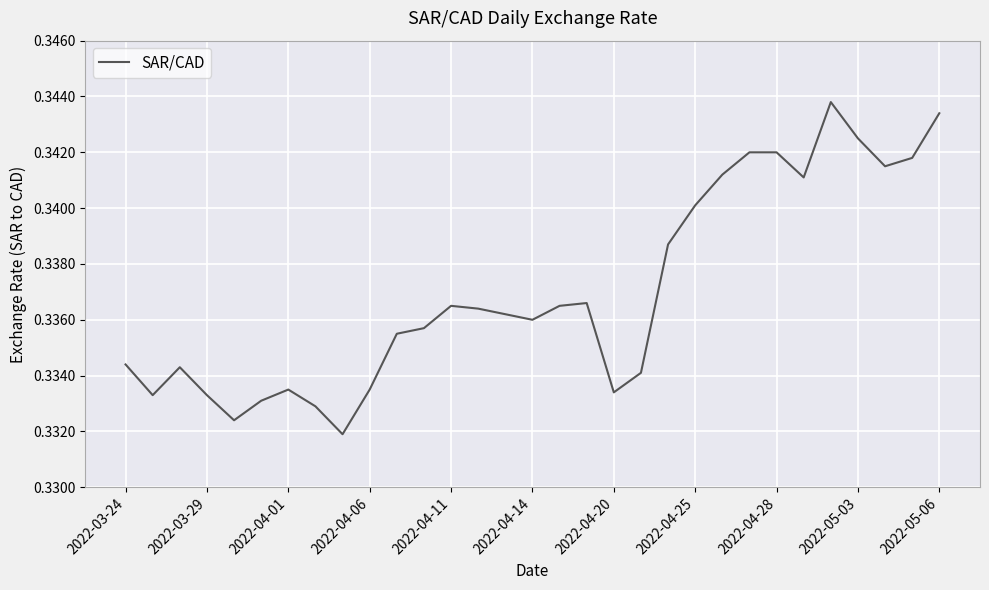

Does the chart have visible grid lines?

Yes